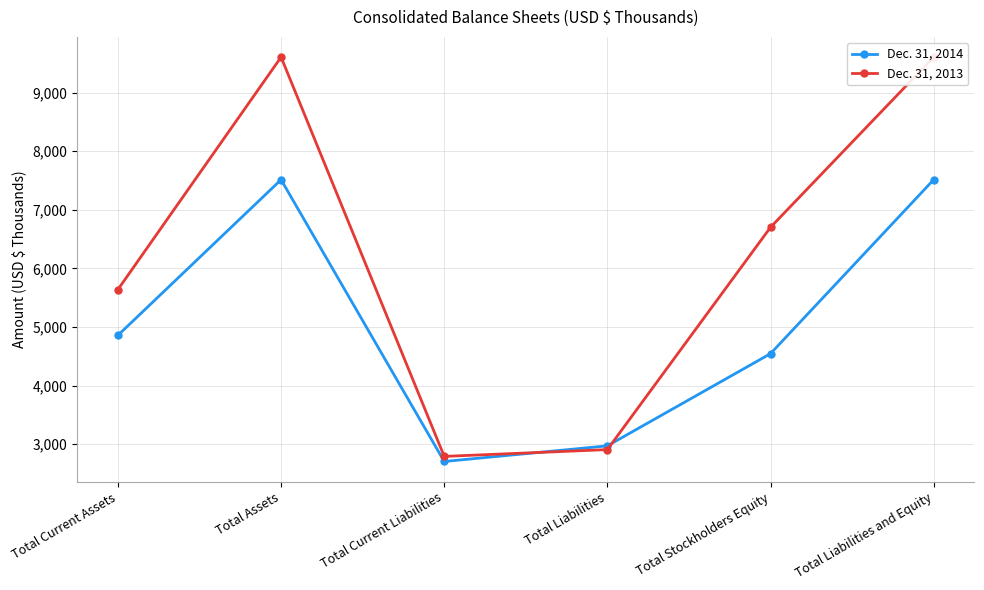

List the series in order of their peak value, highest first.

Dec. 31, 2013, Dec. 31, 2014